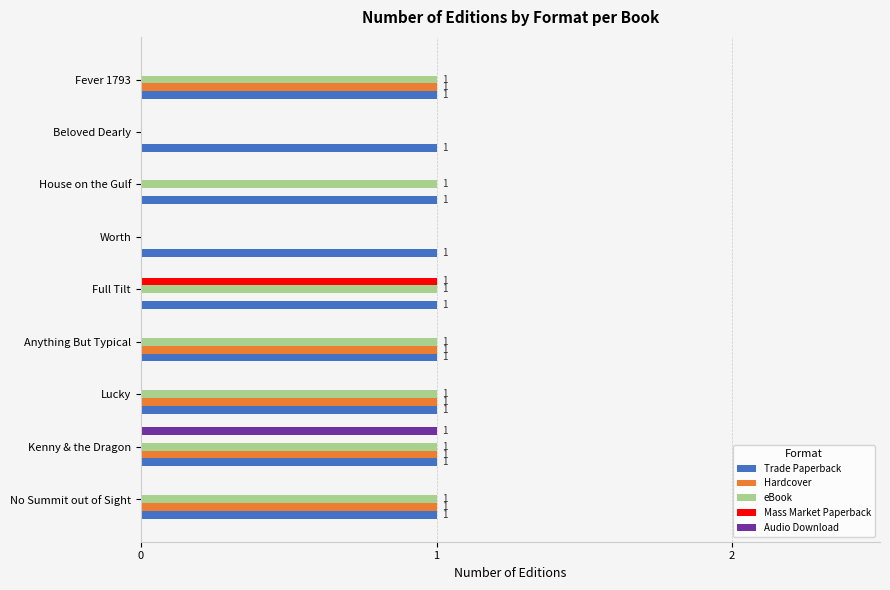

What is the total value across all series at Fever 1793?

3